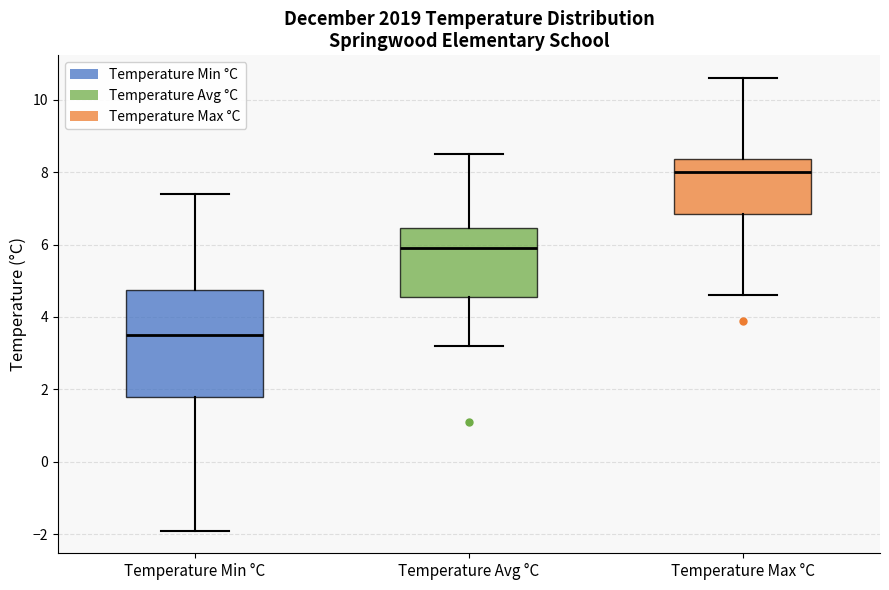

Which box is the tallest, from its lower edge to its upper edge?

Temperature Min °C